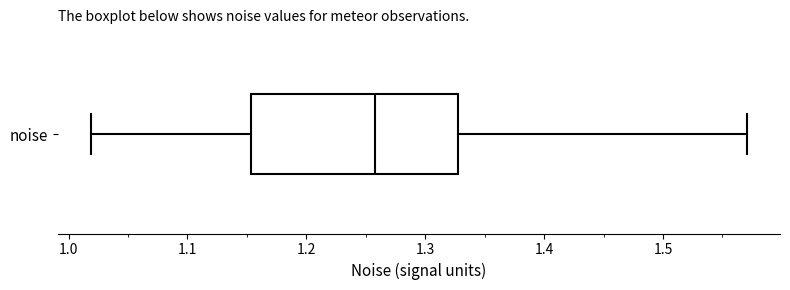

Transcribe this box plot: give where the median line is, the range the box spans, and where the two whiskers end, as read against the x-axis. The values are not printed on the chart, so give them approximately, as read against the axis.

median 1.26, box 1.15 to 1.33, whiskers 1.02 to 1.57